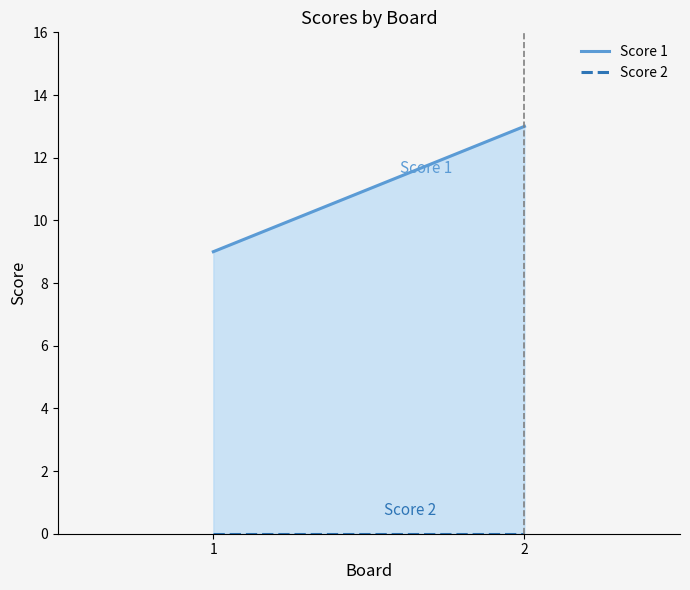

At 2, list the series in order from smallest to largest.

Score 2, Score 1